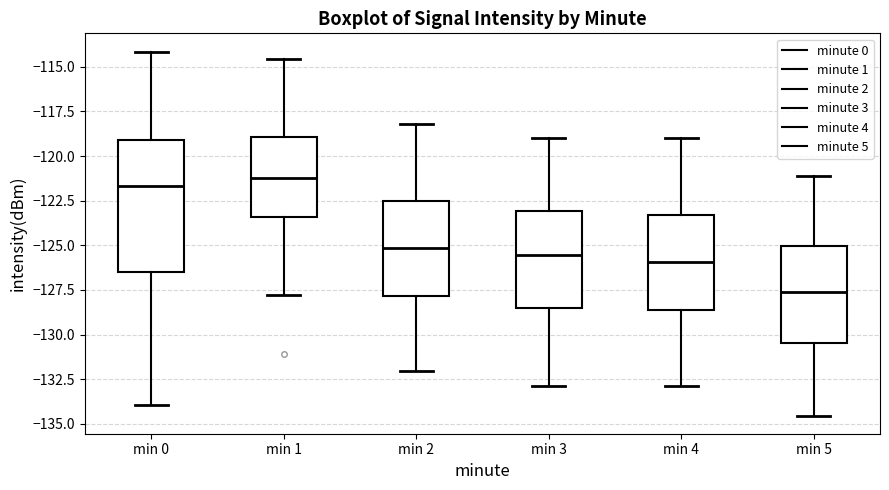

Reading left to right, transcribe this box plot: for each box, give where its median line is, the range the box spans, and where its two whiskers end, as read against the y-axis. The values are not printed on the chart, so give them approximately, as read against the axis.

min 0: median -121.5, box -126.5 to -119.0, whiskers -134.0 to -114.0
min 1: median -121.0, box -123.5 to -119.0, whiskers -128.0 to -114.5
min 2: median -125.0, box -128.0 to -122.5, whiskers -132.0 to -118.0
min 3: median -125.5, box -128.5 to -123.0, whiskers -133.0 to -119.0
min 4: median -126.0, box -128.5 to -123.5, whiskers -133.0 to -119.0
min 5: median -127.5, box -130.5 to -125.0, whiskers -134.5 to -121.0